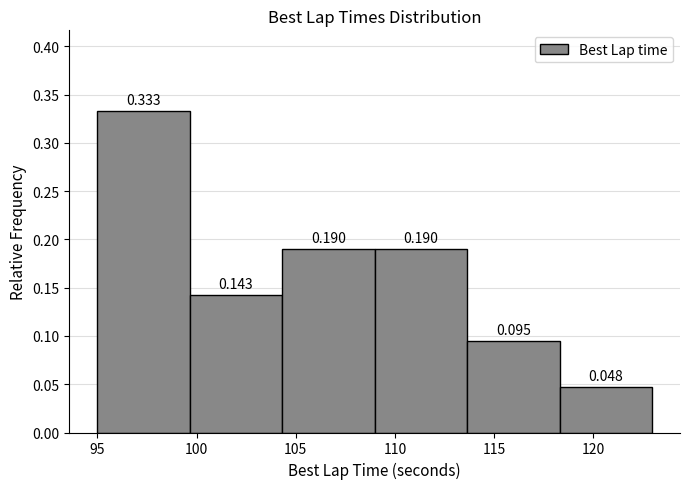

Reading left to right, list every bar in this chart as the range it spans on the x-axis followed by its height. The bar edges are not printed on the chart, so give them approximately, as read against the axis.

95.0 to 99.5: 0.333
99.5 to 104.5: 0.143
104.5 to 109.0: 0.190
109.0 to 113.5: 0.190
113.5 to 118.5: 0.095
118.5 to 123.0: 0.048